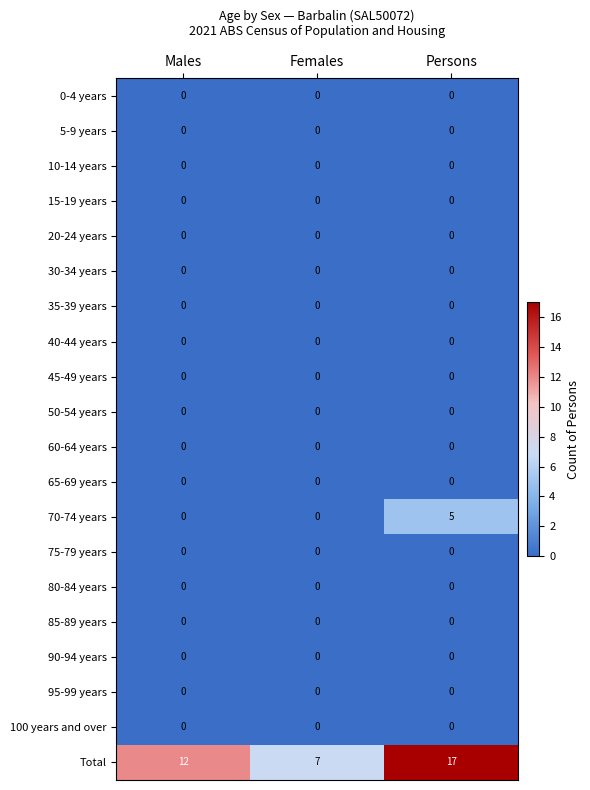

At which category is the sum across all series the highest?

Persons